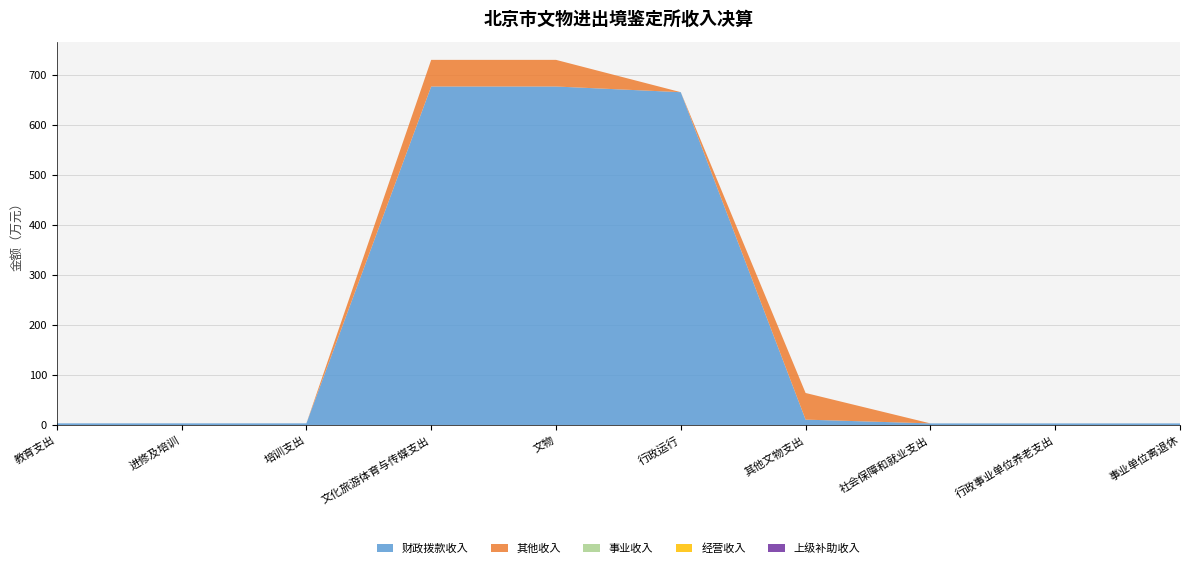

Reading left to right, list all the values displayed in this chart.

财政拨款收入: 教育支出=3.9	进修及培训=3.9	培训支出=3.9	文化旅游体育与传媒支出=677.6	文物=677.6	行政运行=666.3	其他文物支出=11.3	社会保障和就业支出=3.8	行政事业单位养老支出=3.8	事业单位离退休=3.8
其他收入: 教育支出=0.0	进修及培训=0.0	培训支出=0.0	文化旅游体育与传媒支出=53.3	文物=53.3	行政运行=0.0	其他文物支出=53.3	社会保障和就业支出=0.0	行政事业单位养老支出=0.0	事业单位离退休=0.0
事业收入: 教育支出=0.0	进修及培训=0.0	培训支出=0.0	文化旅游体育与传媒支出=0.0	文物=0.0	行政运行=0.0	其他文物支出=0.0	社会保障和就业支出=0.0	行政事业单位养老支出=0.0	事业单位离退休=0.0
经营收入: 教育支出=0.0	进修及培训=0.0	培训支出=0.0	文化旅游体育与传媒支出=0.0	文物=0.0	行政运行=0.0	其他文物支出=0.0	社会保障和就业支出=0.0	行政事业单位养老支出=0.0	事业单位离退休=0.0
上级补助收入: 教育支出=0.0	进修及培训=0.0	培训支出=0.0	文化旅游体育与传媒支出=0.0	文物=0.0	行政运行=0.0	其他文物支出=0.0	社会保障和就业支出=0.0	行政事业单位养老支出=0.0	事业单位离退休=0.0